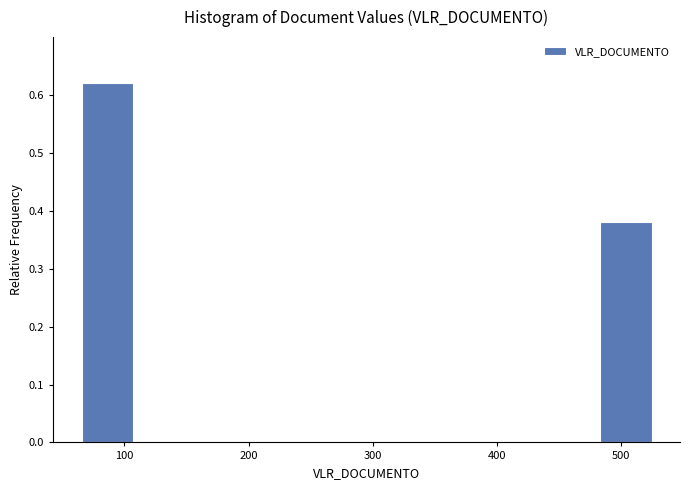

How tall is the bar that spans 70 to 110 on the x-axis? Neither the bar edges nor the heights are printed on the chart, so give them approximately, as read against the axes.

0.62